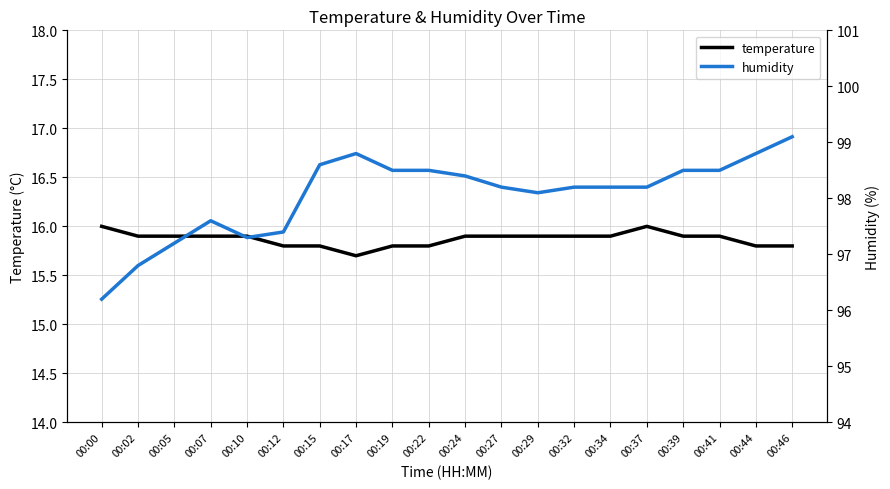

What is the spread (max minus min) of values at 00:00?

80.2